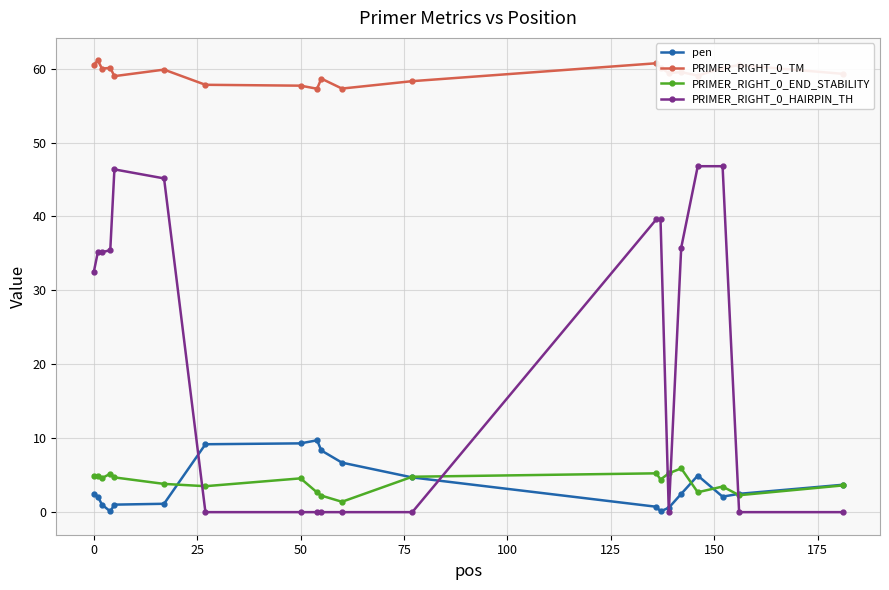

True or false: PRIMER_RIGHT_0_TM and PRIMER_RIGHT_0_END_STABILITY cross at least once.

False